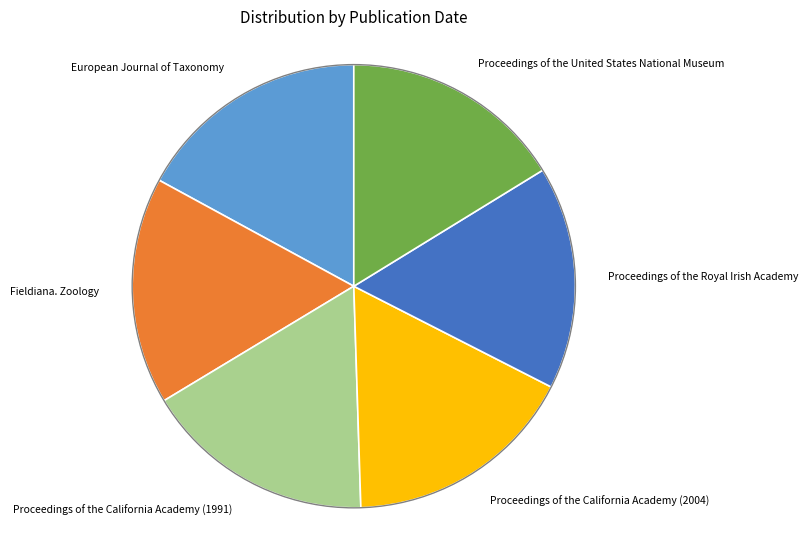

How many slices are in this pie chart?

6